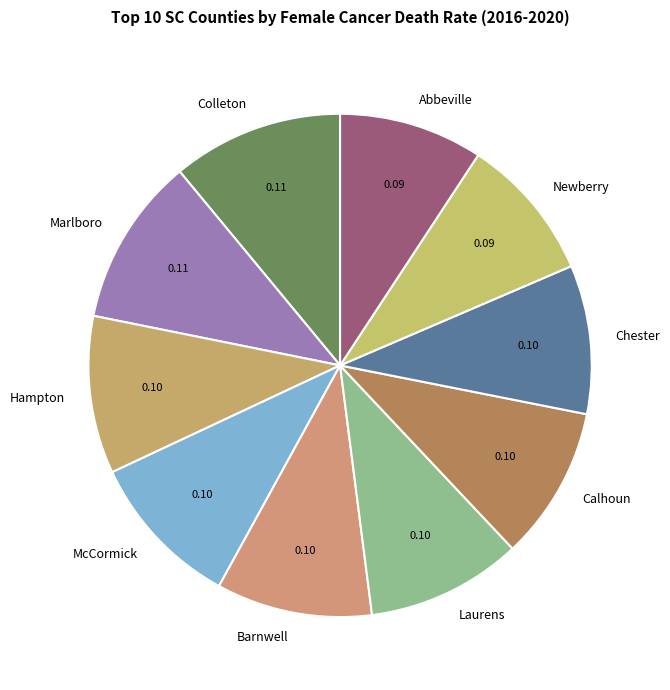

Which has a higher value, Barnwell or Marlboro?

Marlboro